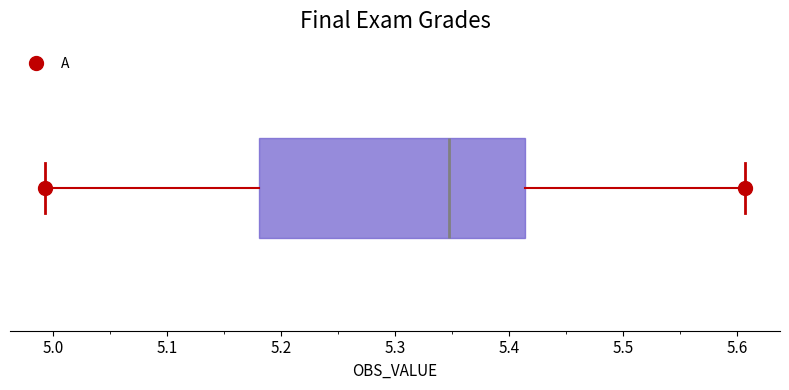

Where does the left whisker of the box end on the x-axis? The values are not printed on the chart, so give them approximately, as read against the axis.

4.99